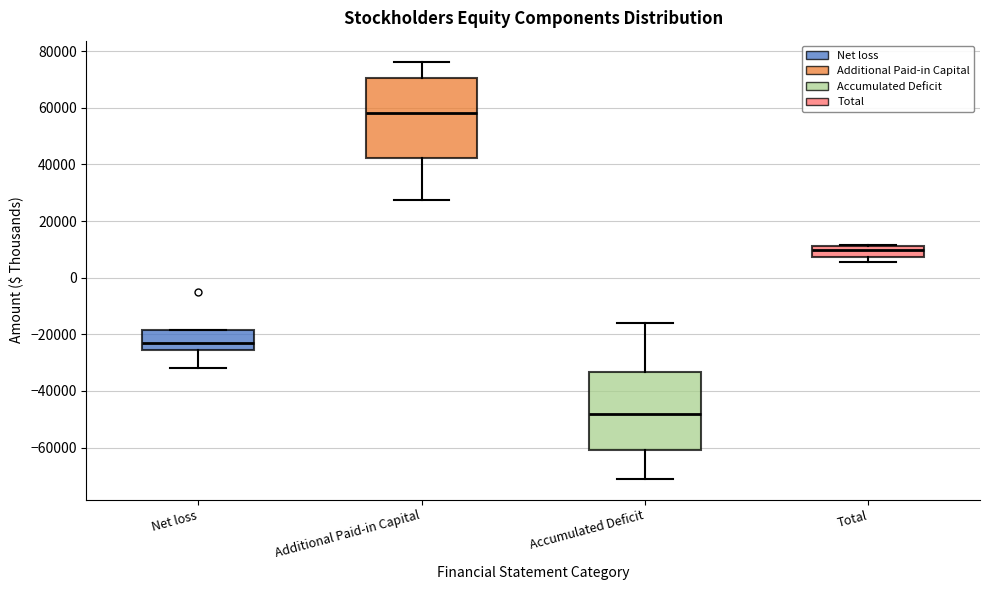

Reading left to right, read every box against the y-axis: the position of its median line, the range the box covers, and the ends of its whiskers. The values are not printed on the chart, so give them approximately, as read against the axis.

Net loss: median -24000, box -26000 to -18000, whiskers -32000 to -18000
Additional Paid-in Capital: median 58000, box 42000 to 70000, whiskers 28000 to 76000
Accumulated Deficit: median -48000, box -60000 to -34000, whiskers -72000 to -16000
Total: median 10000, box 8000 to 12000, whiskers 6000 to 12000